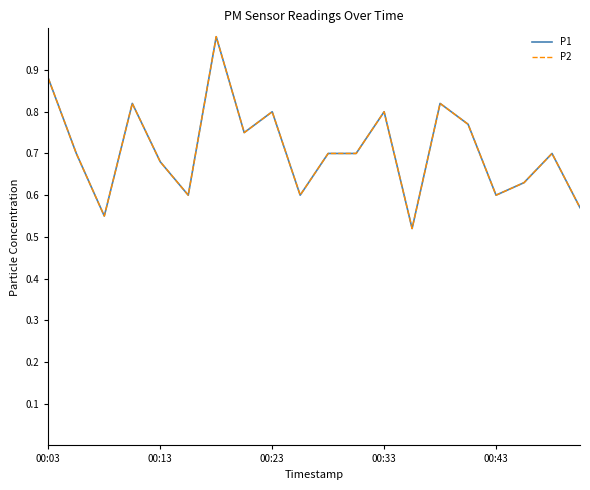

How many lines are shown in the chart?

2